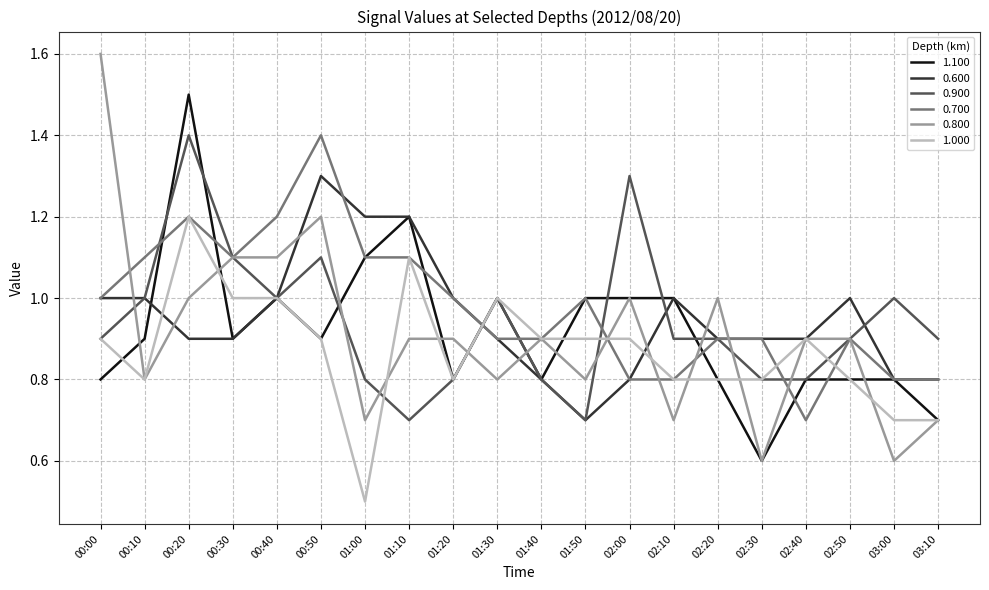

Does the chart display data point markers on the line(s)?

No